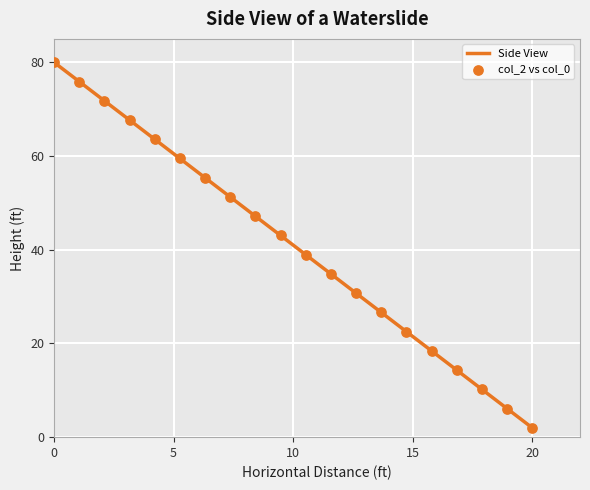

What is the difference between the maximum and minimum values?

78.0